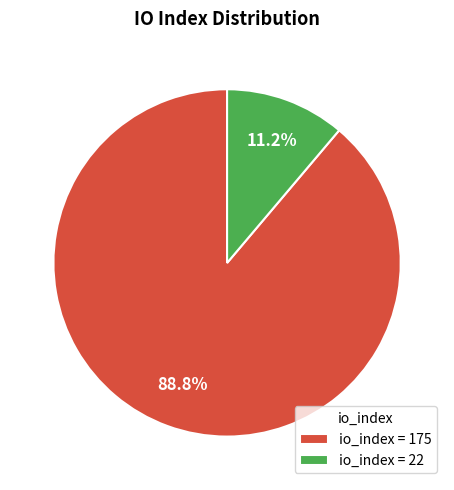

Rank the categories by value from lowest to highest.

io_index = 22, io_index = 175